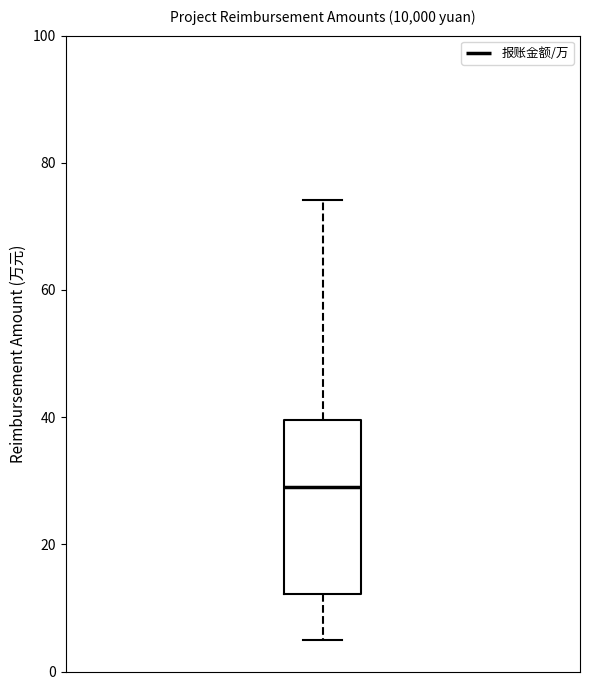

Where does the median line of the box sit on the y-axis? The values are not printed on the chart, so give them approximately, as read against the axis.

28